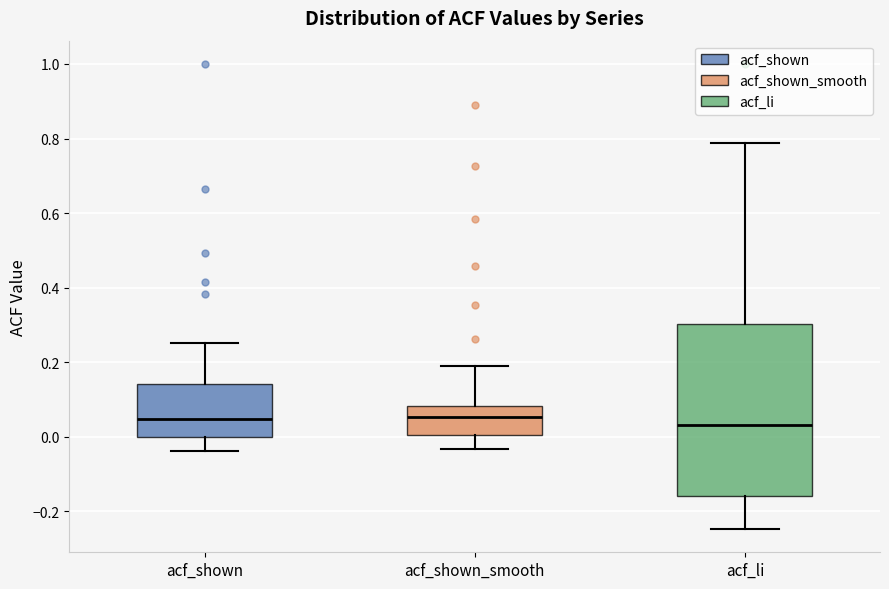

Reading left to right, transcribe this box plot: for each box, give where its median line is, the range the box spans, and where its two whiskers end, as read against the y-axis. The values are not printed on the chart, so give them approximately, as read against the axis.

acf_shown: median 0.04, box 0.00 to 0.14, whiskers -0.04 to 0.26
acf_shown_smooth: median 0.06, box 0.00 to 0.08, whiskers -0.04 to 0.18
acf_li: median 0.04, box -0.16 to 0.30, whiskers -0.24 to 0.78